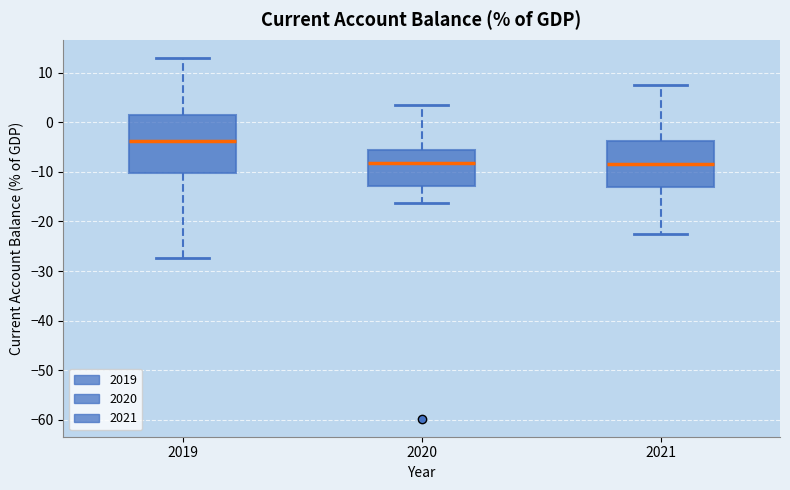

Reading left to right, read every box against the y-axis: the position of its median line, the range the box covers, and the ends of its whiskers. The values are not printed on the chart, so give them approximately, as read against the axis.

2019: median -4, box -10 to 1, whiskers -27 to 13
2020: median -8, box -13 to -6, whiskers -16 to 4
2021: median -8, box -13 to -4, whiskers -22 to 7